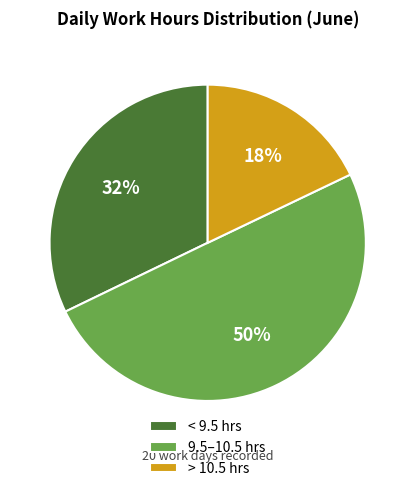

To the nearest percent, what is the average slice percentage?

33%